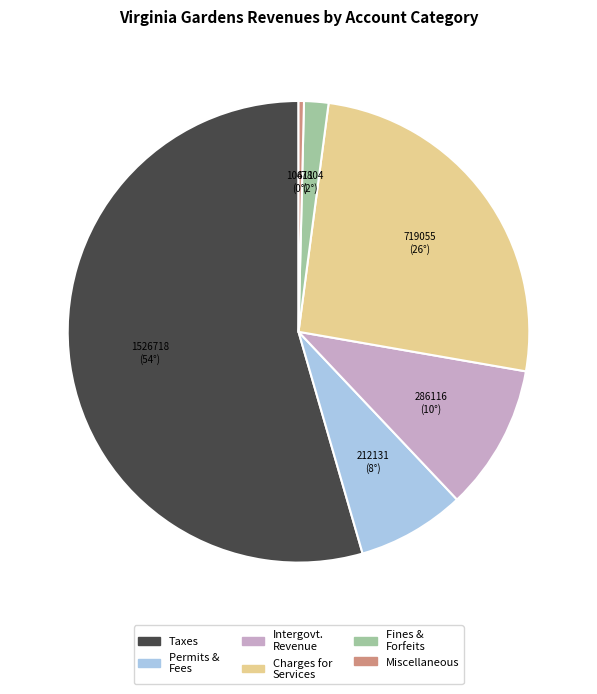

The Miscellaneous slice represents 0% of the pie. True or false?

True